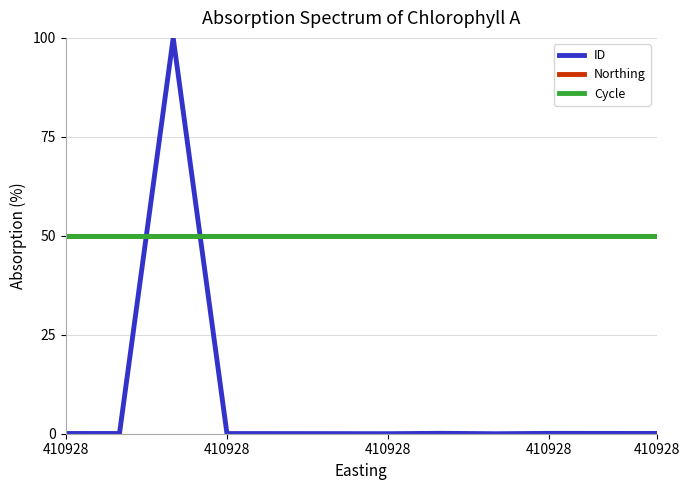

Does the chart display data point markers on the line(s)?

No